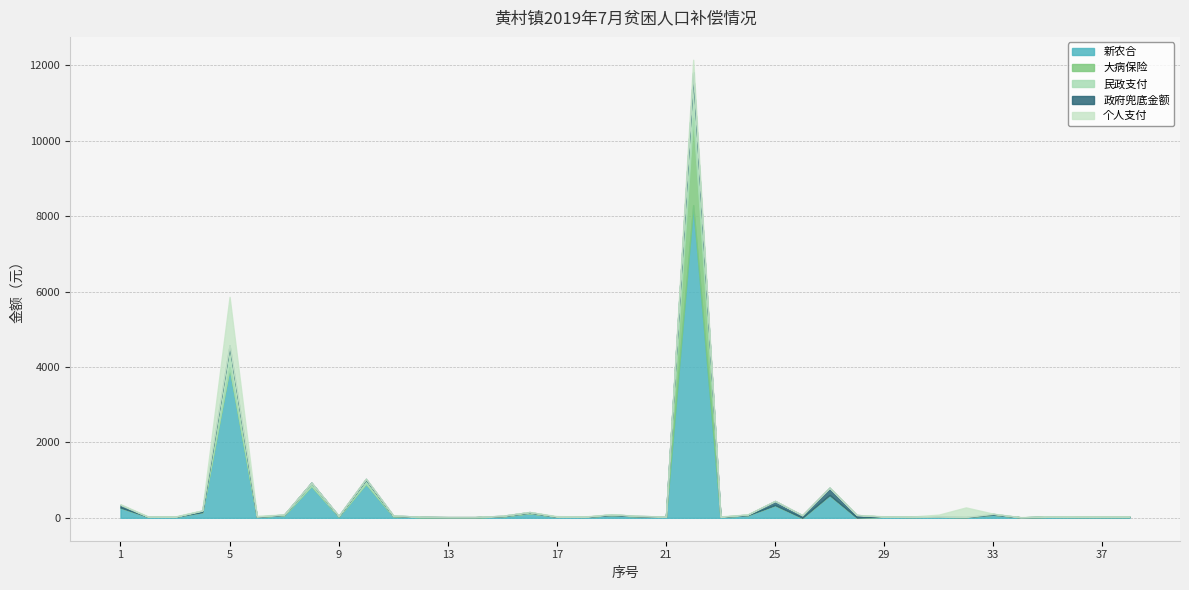

What is the average value of the 大病保险 series?

60.8